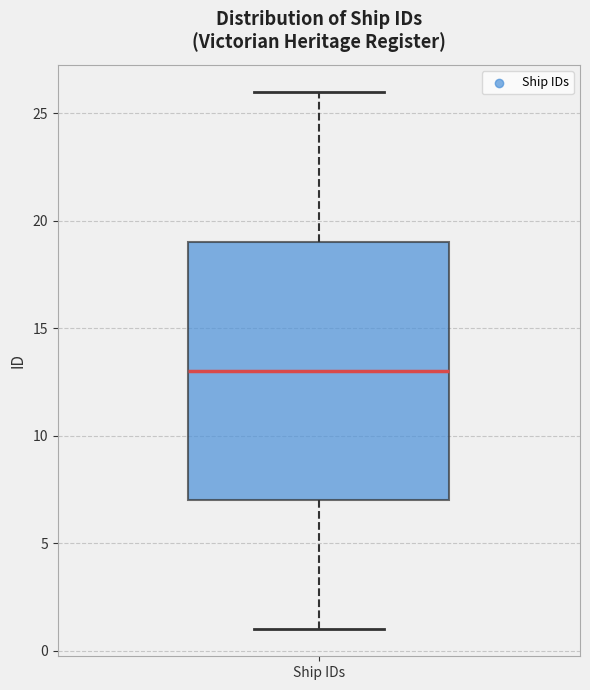

Read this box plot against the y-axis: the position of the median line, the range covered by the box, and the ends of both whiskers. The values are not printed on the chart, so give them approximately, as read against the axis.

median 13, box 7 to 19, whiskers 1 to 26